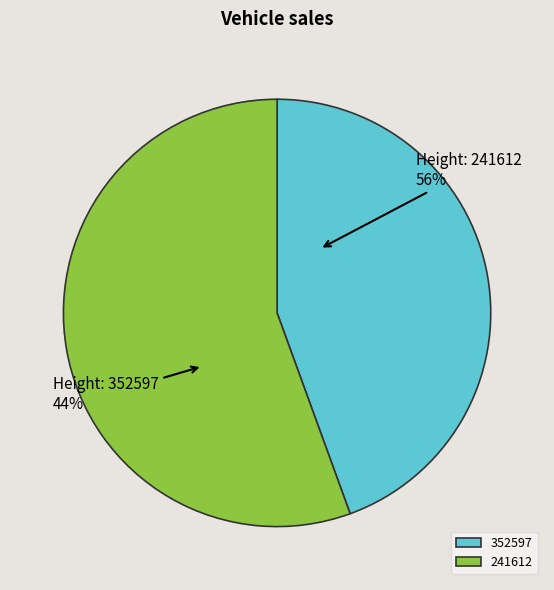

Is it true that 352597 is 55% of the pie?

False